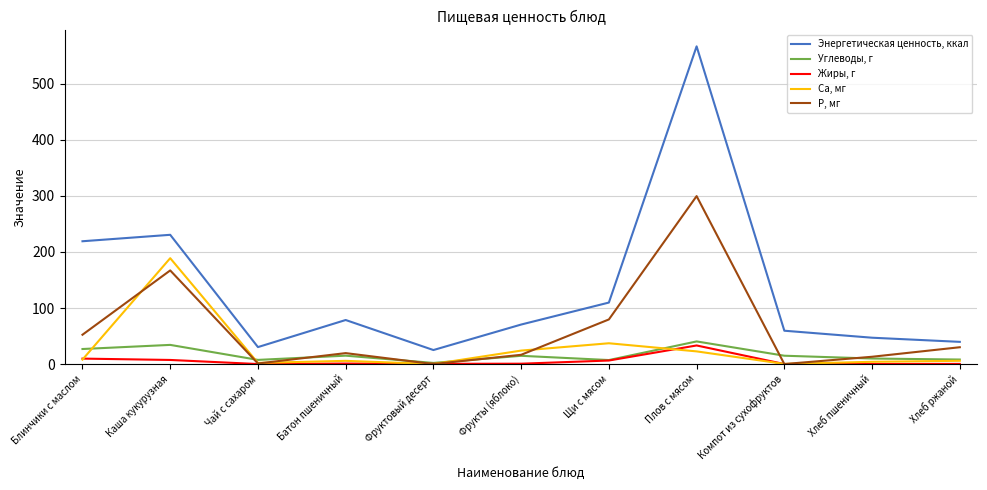

The Ca, мг series shows 0.0 at Фруктовый десерт. True or false?

True